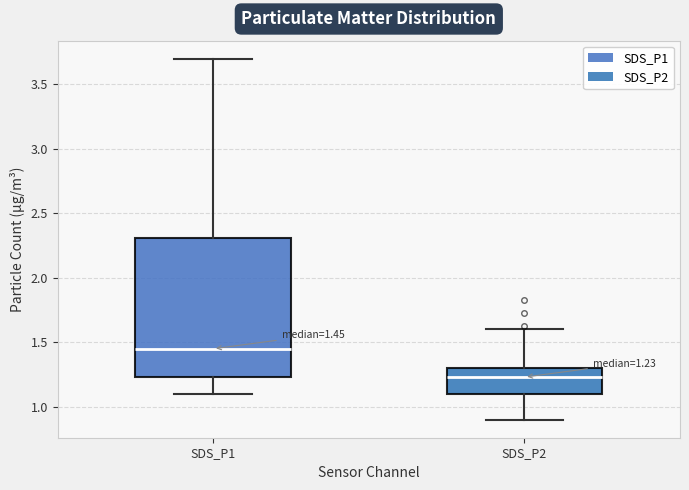

Comparing the boxes themselves (not the whiskers), which one is the tallest?

SDS_P1